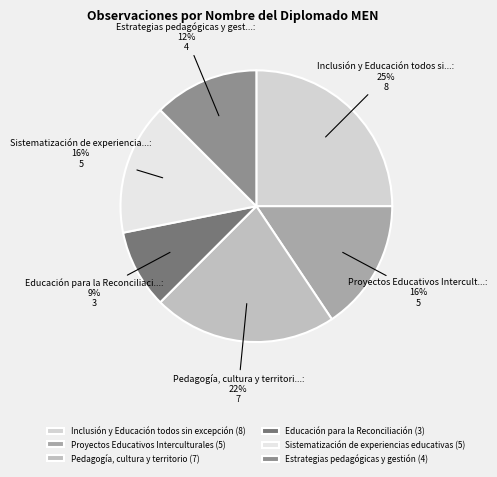

What portion of the pie excludes Educación para la Reconciliación?

90.6%